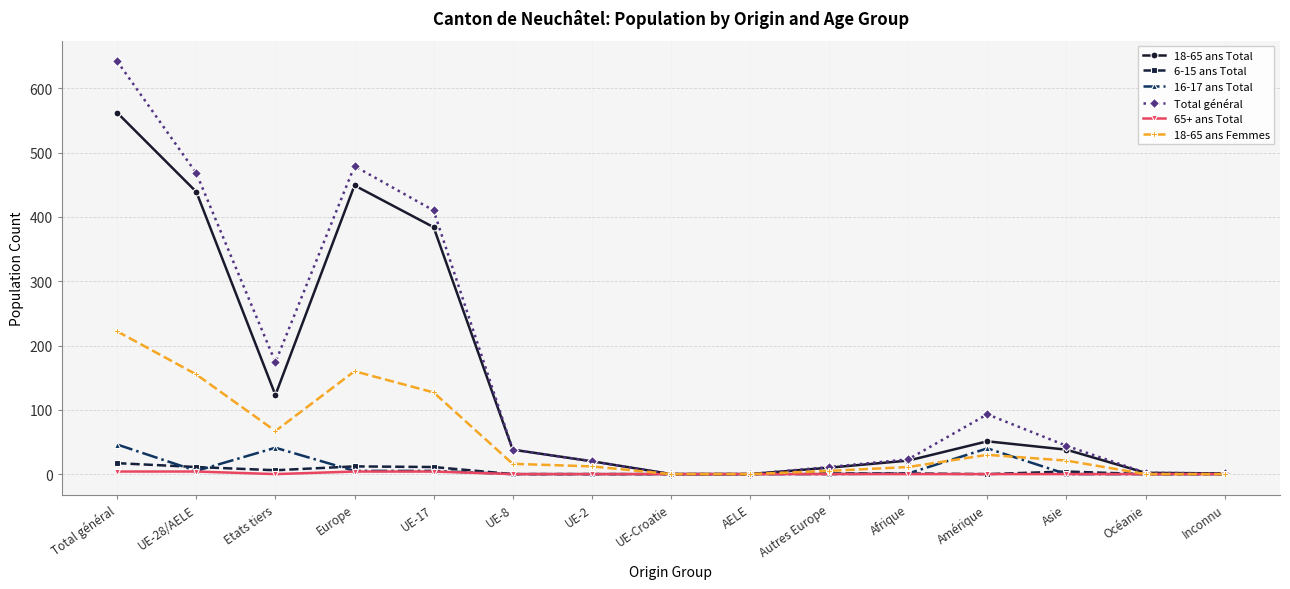

How many lines are shown in the chart?

6